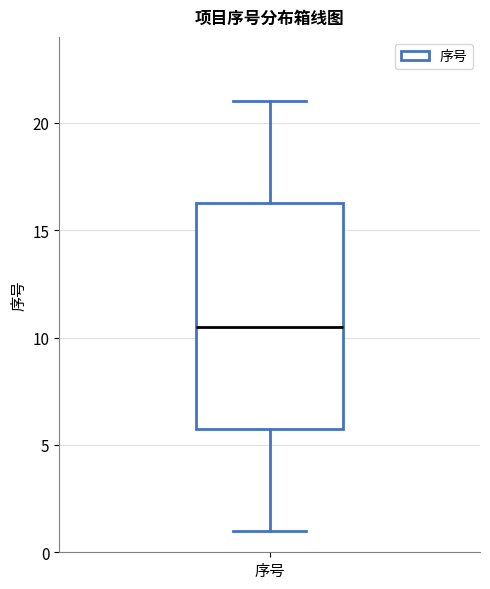

Read this box plot against the y-axis: the position of the median line, the range covered by the box, and the ends of both whiskers. The values are not printed on the chart, so give them approximately, as read against the axis.

median 10.5, box 6.0 to 16.5, whiskers 1.0 to 21.0